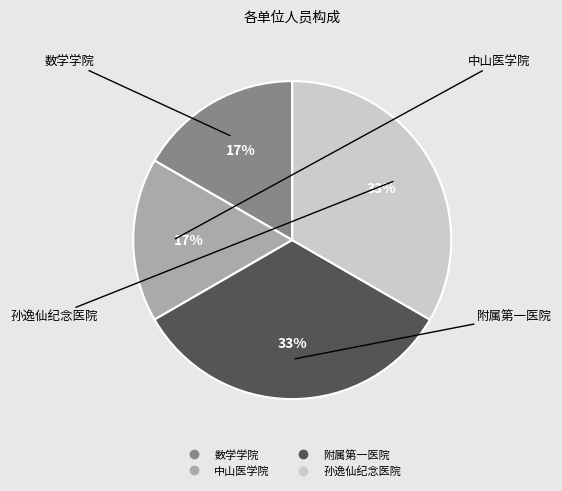

Is it true that 附属第一医院 is 47% of the pie?

False